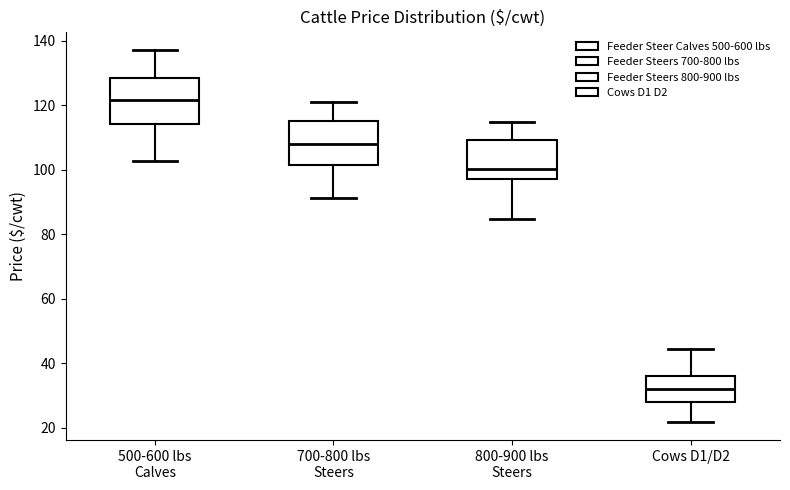

Reading left to right, read every box against the y-axis: the position of its median line, the range the box covers, and the ends of its whiskers. The values are not printed on the chart, so give them approximately, as read against the axis.

500-600 lbs Calves: median 122, box 114 to 128, whiskers 102 to 138
700-800 lbs Steers: median 108, box 102 to 116, whiskers 92 to 122
800-900 lbs Steers: median 100, box 98 to 110, whiskers 84 to 114
Cows D1/D2: median 32, box 28 to 36, whiskers 22 to 44